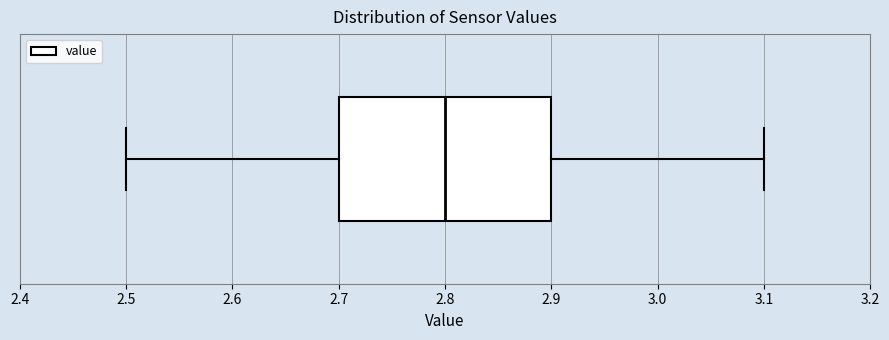

Read this box plot against the x-axis: the position of the median line, the range covered by the box, and the ends of both whiskers. The values are not printed on the chart, so give them approximately, as read against the axis.

median 2.8, box 2.7 to 2.9, whiskers 2.5 to 3.1